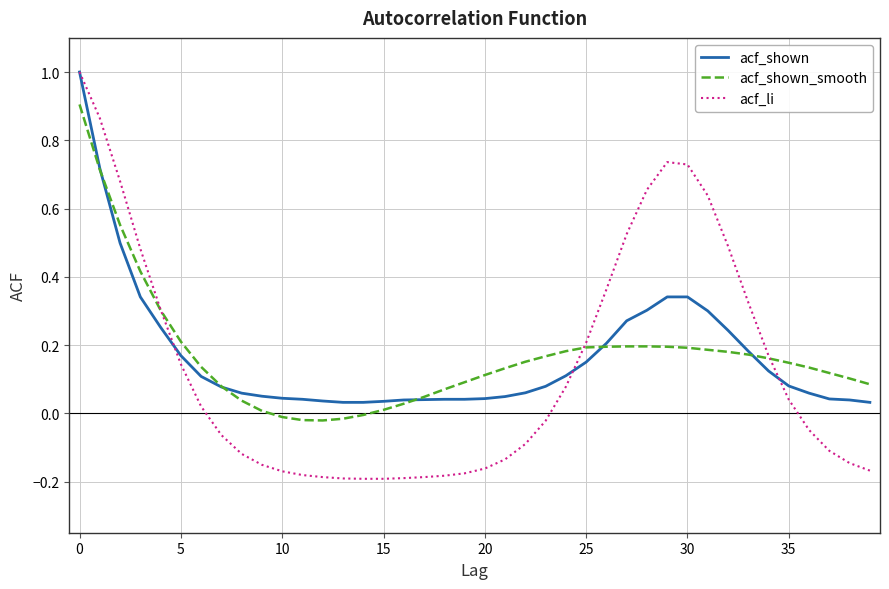

What is the highest value of the acf_li series?

1.0